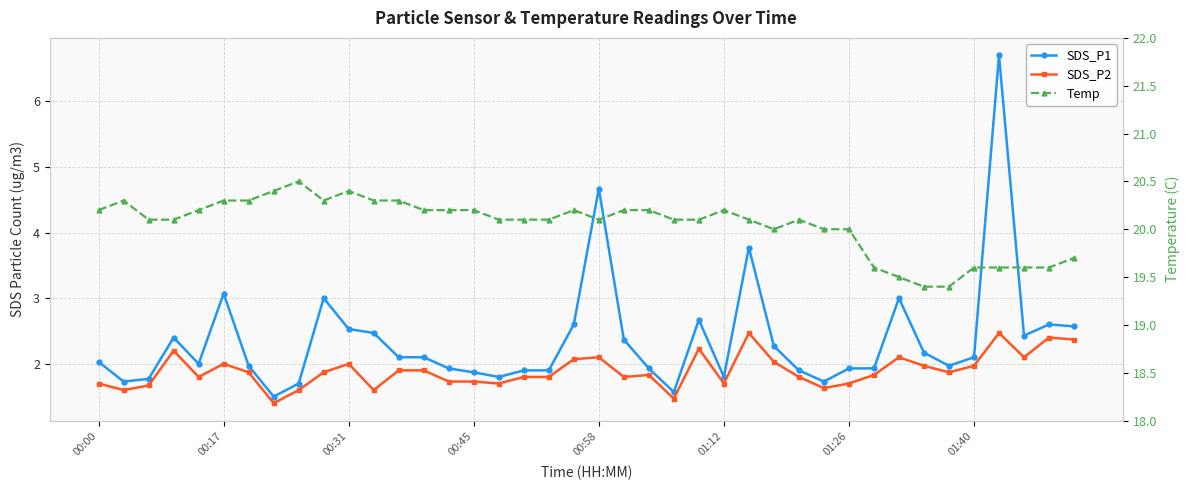

At 38, list the series in order from smallest to largest.

SDS_P2, SDS_P1, Temp